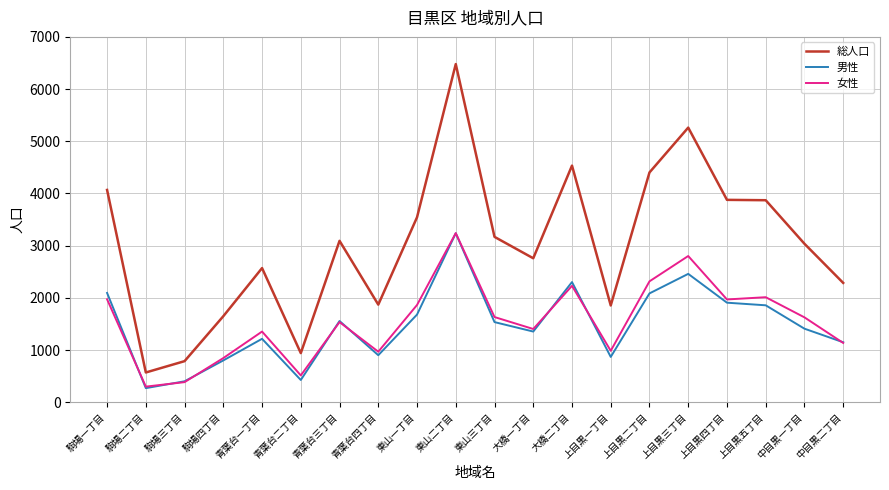

At which label is 男性 closest to 1754?

東山一丁目